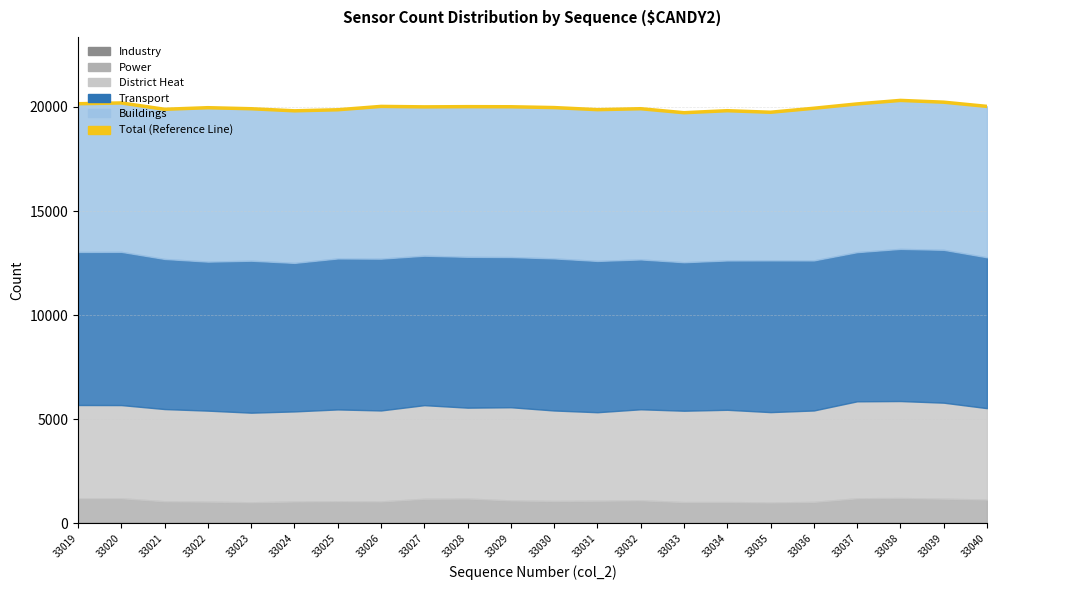

What is the sum of all values?

439473